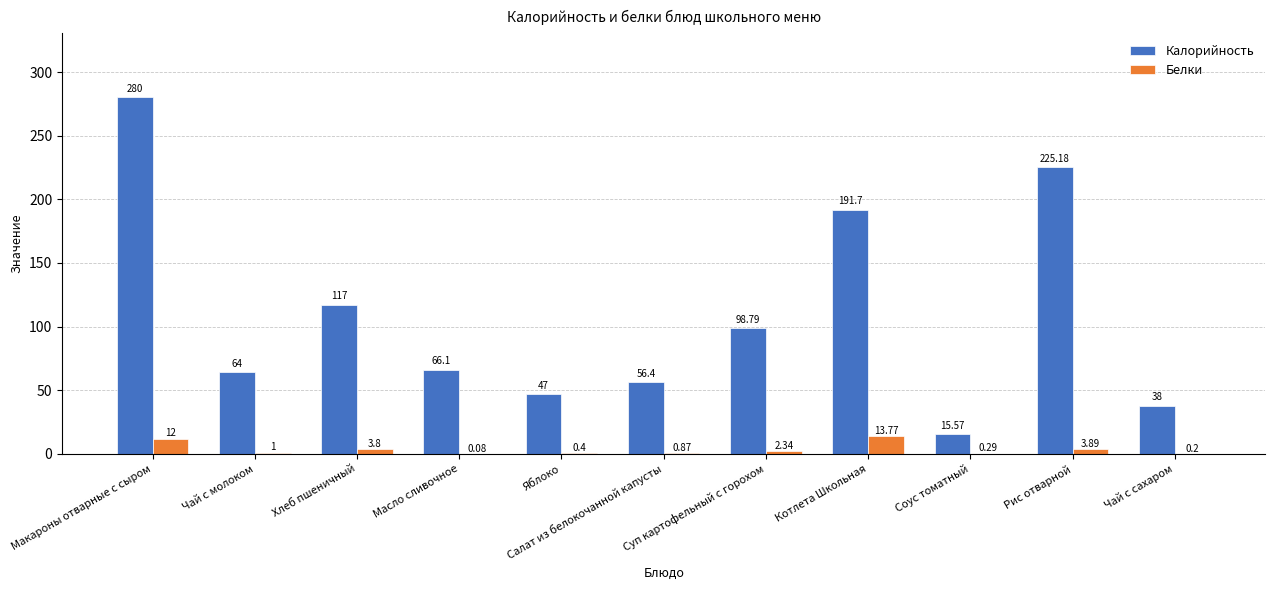

How many data points in Калорийность are above 66?

6